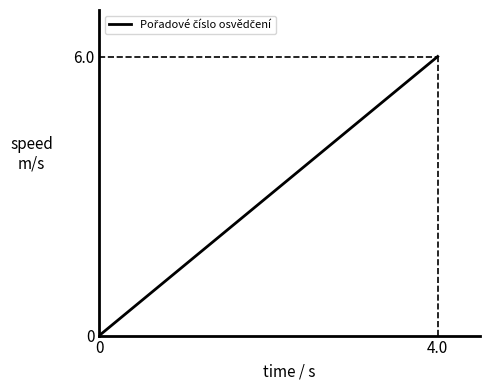

What is the average value?

3